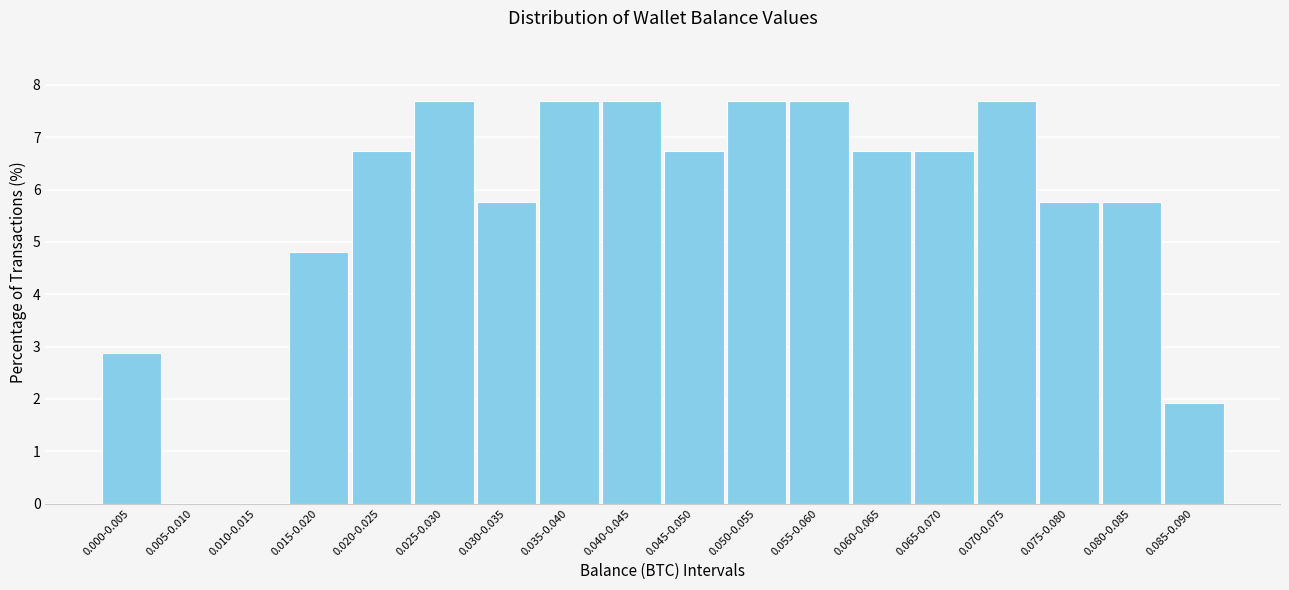

Reading left to right, list all the values displayed in this chart.

0.000-0.005=2.9	0.005-0.010=0.0	0.010-0.015=0.0	0.015-0.020=4.8	0.020-0.025=6.7	0.025-0.030=7.7	0.030-0.035=5.8	0.035-0.040=7.7	0.040-0.045=7.7	0.045-0.050=6.7	0.050-0.055=7.7	0.055-0.060=7.7	0.060-0.065=6.7	0.065-0.070=6.7	0.070-0.075=7.7	0.075-0.080=5.8	0.080-0.085=5.8	0.085-0.090=1.9